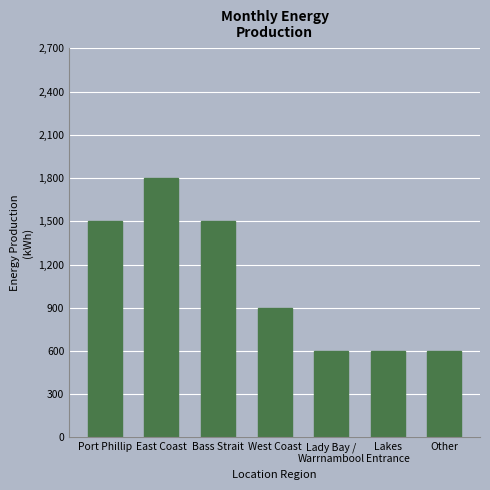

How many distinct data groups are displayed?

1